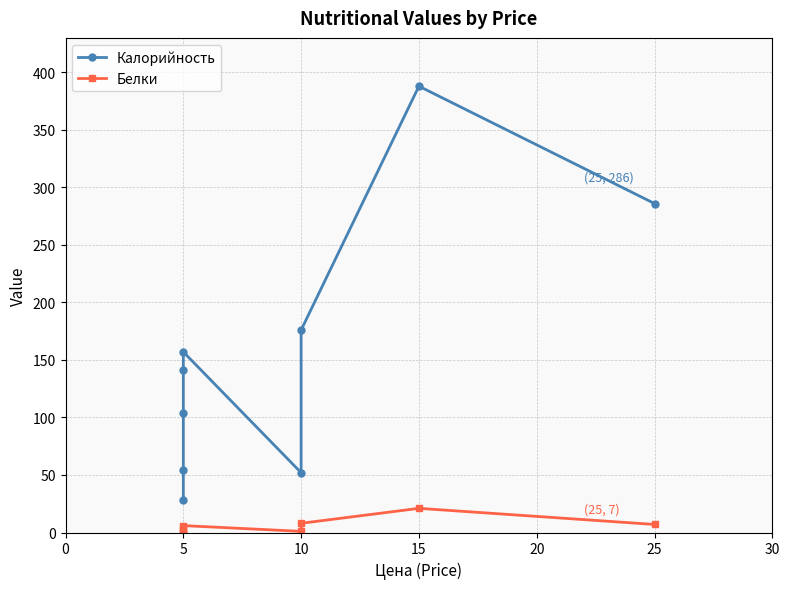

In Белки, how many points are lower than both neighbors (excluding endpoints)?

1